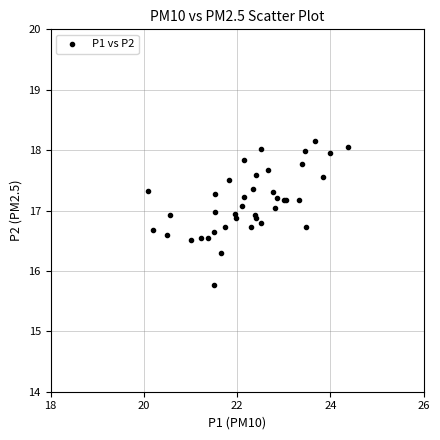

What Y value in the scatter plot is closest to 16?

15.8